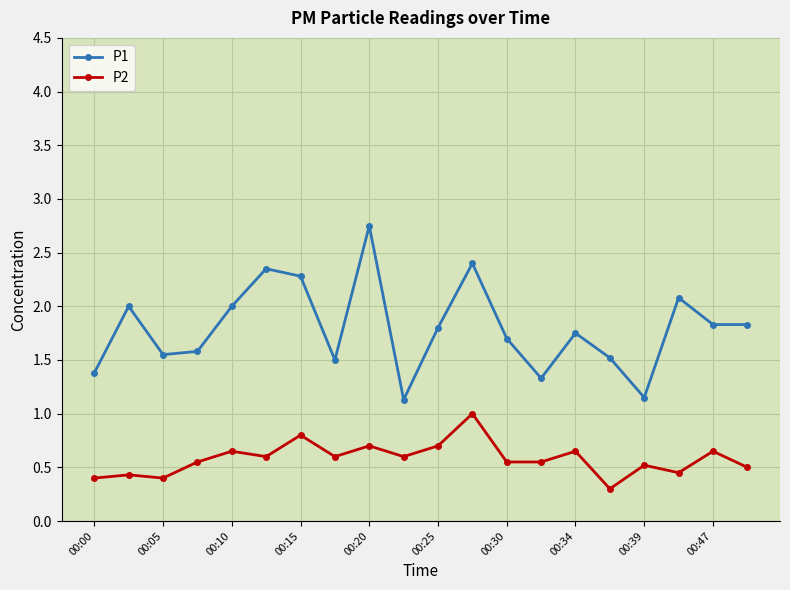

True or false: P2 has more than 1 points higher than both neighbors.

True